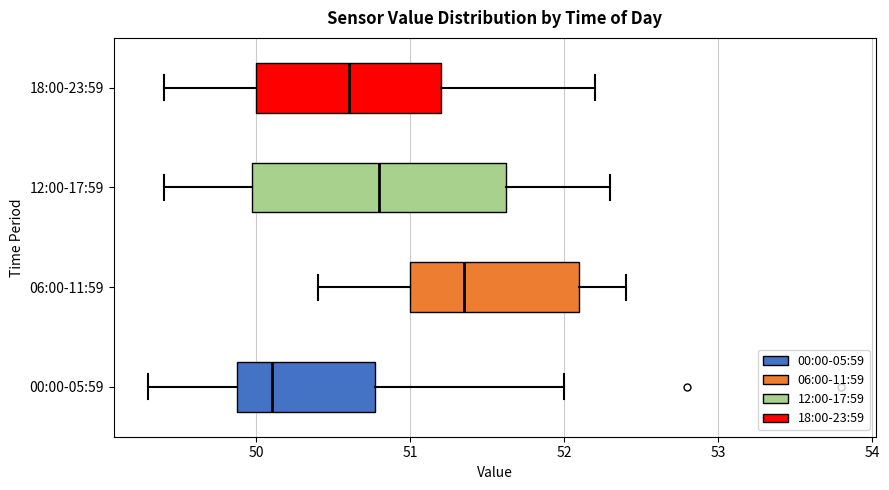

Reading bottom to top, read every box against the x-axis: the position of its median line, the range the box covers, and the ends of its whiskers. The values are not printed on the chart, so give them approximately, as read against the axis.

00:00-05:59: median 50.1, box 49.9 to 50.8, whiskers 49.3 to 52.0
06:00-11:59: median 51.4, box 51.0 to 52.1, whiskers 50.4 to 52.4
12:00-17:59: median 50.8, box 50.0 to 51.6, whiskers 49.4 to 52.3
18:00-23:59: median 50.6, box 50.0 to 51.2, whiskers 49.4 to 52.2